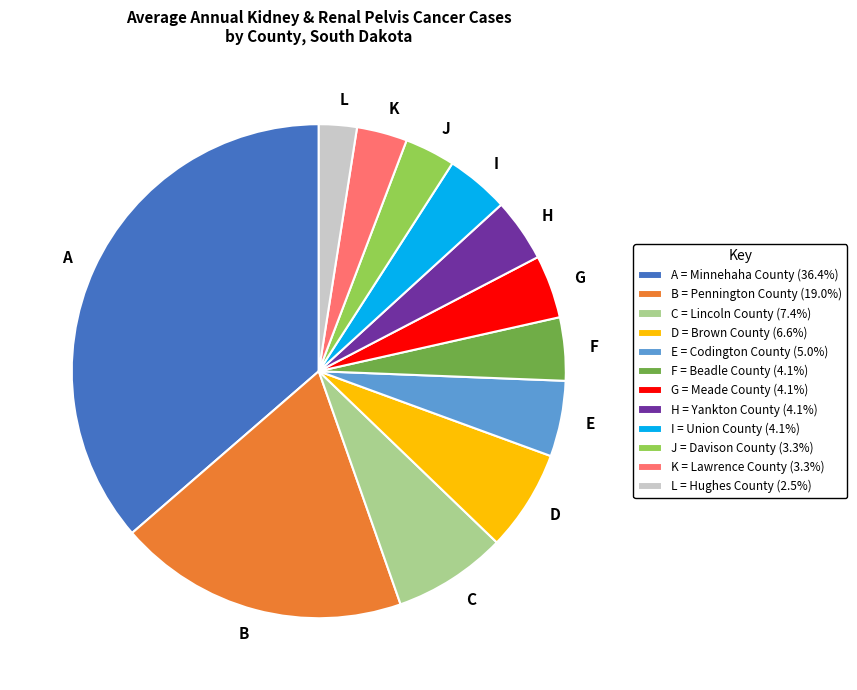

Does any single category account for the majority?

No